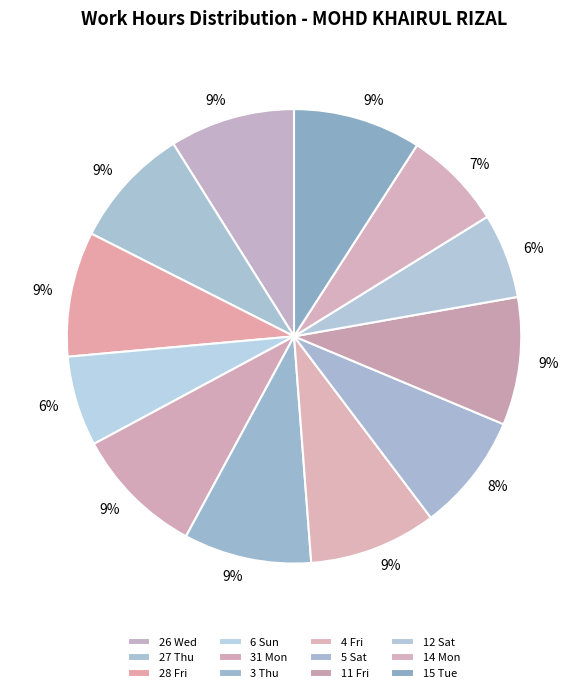

How many segments does this pie chart have?

12